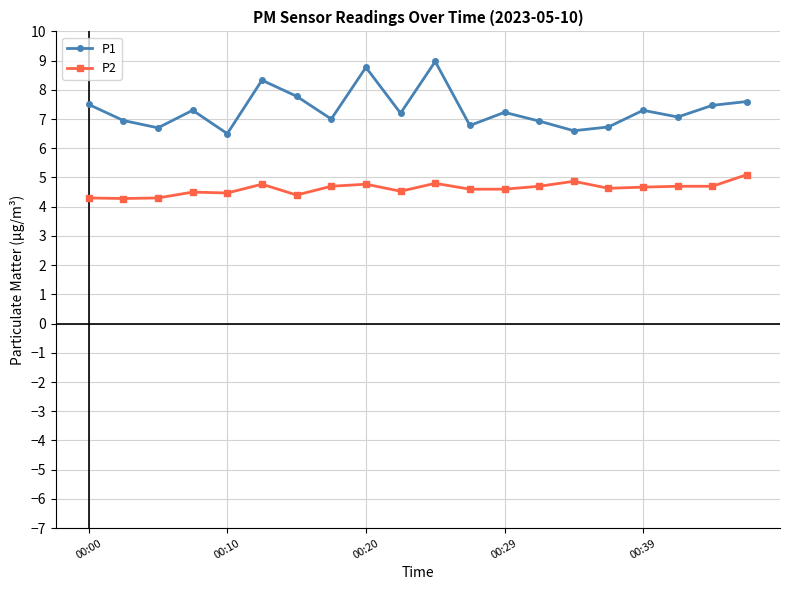

True or false: P2 has more than 2 points higher than both neighbors.

True